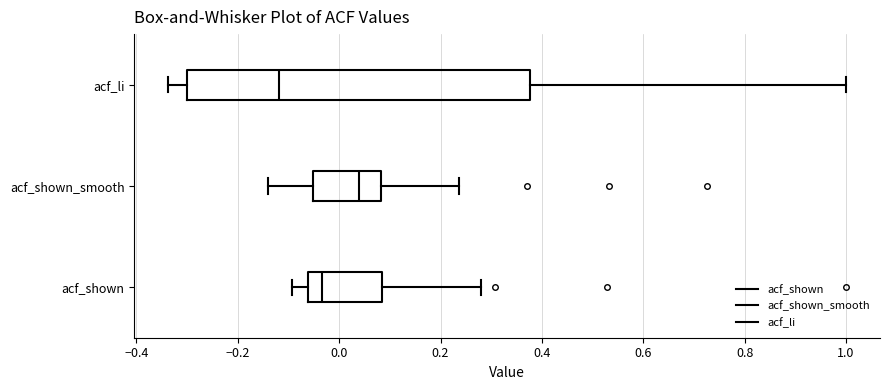

Comparing the boxes themselves (not the whiskers), which one is the widest?

acf_li